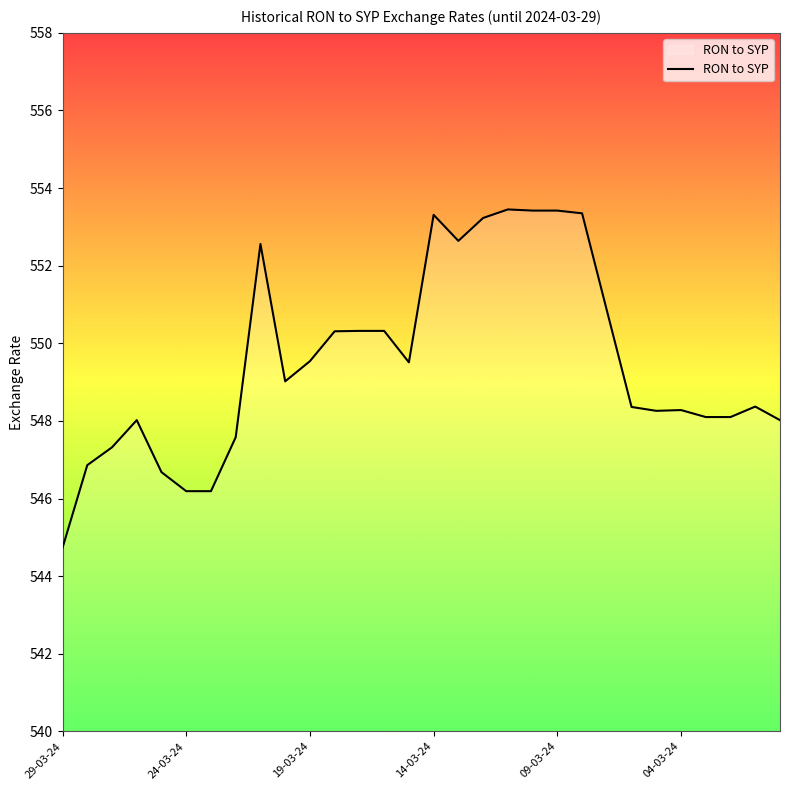

What is the minimum value shown in the chart?

544.7